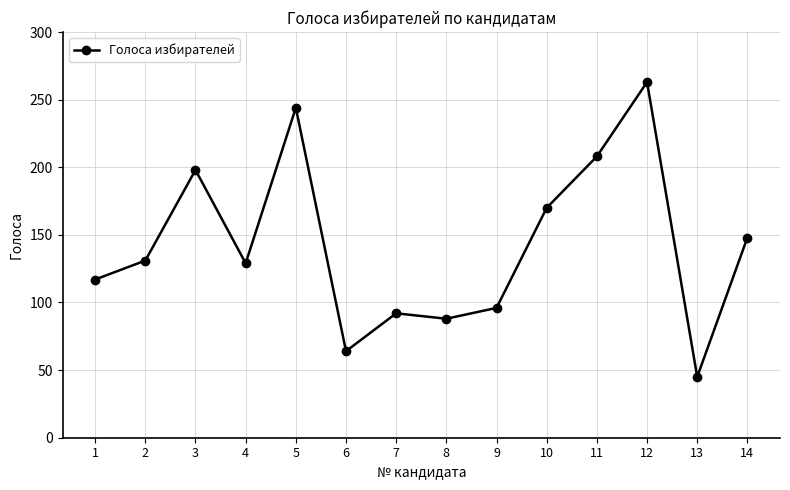

Approximately how many times larger is the value at 9 compared to 4?

0.7